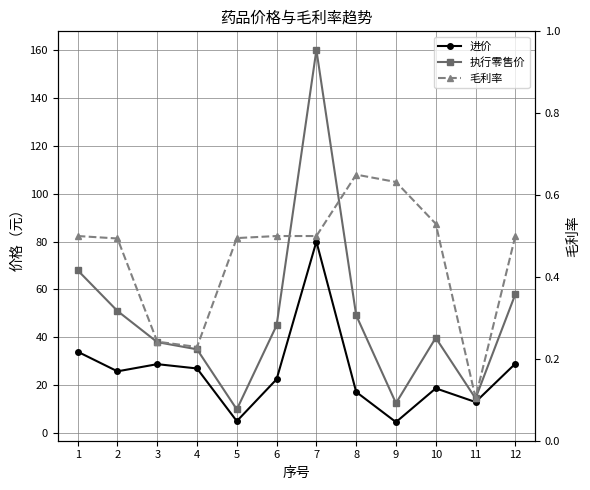

What is the spread (max minus min) of values at 5?

9.4